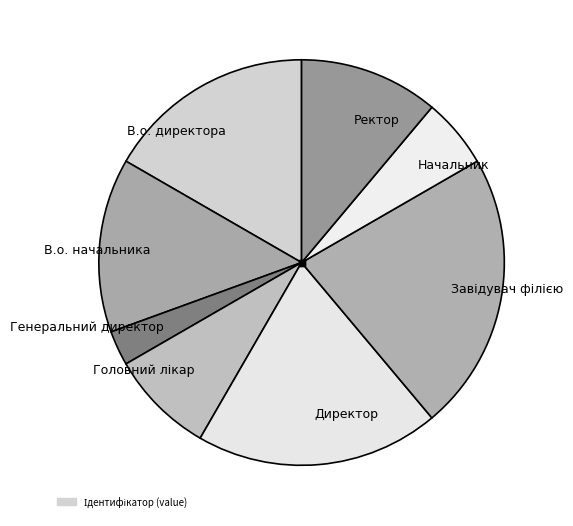

Is the sum of В.о. директора and Генеральний директор greater than half?

No